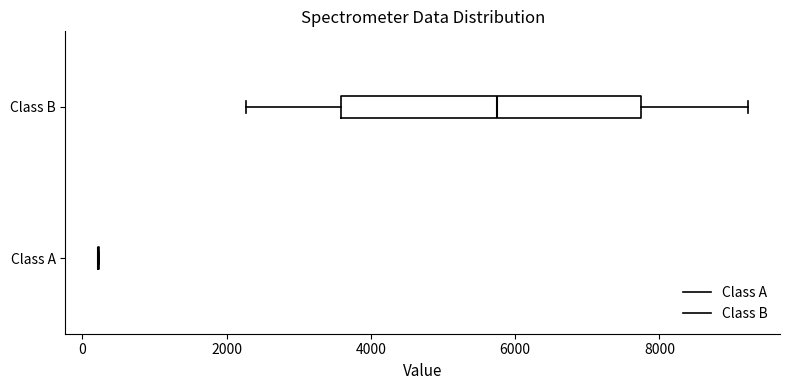

Which box is the widest, from its left edge to its right edge?

Class B